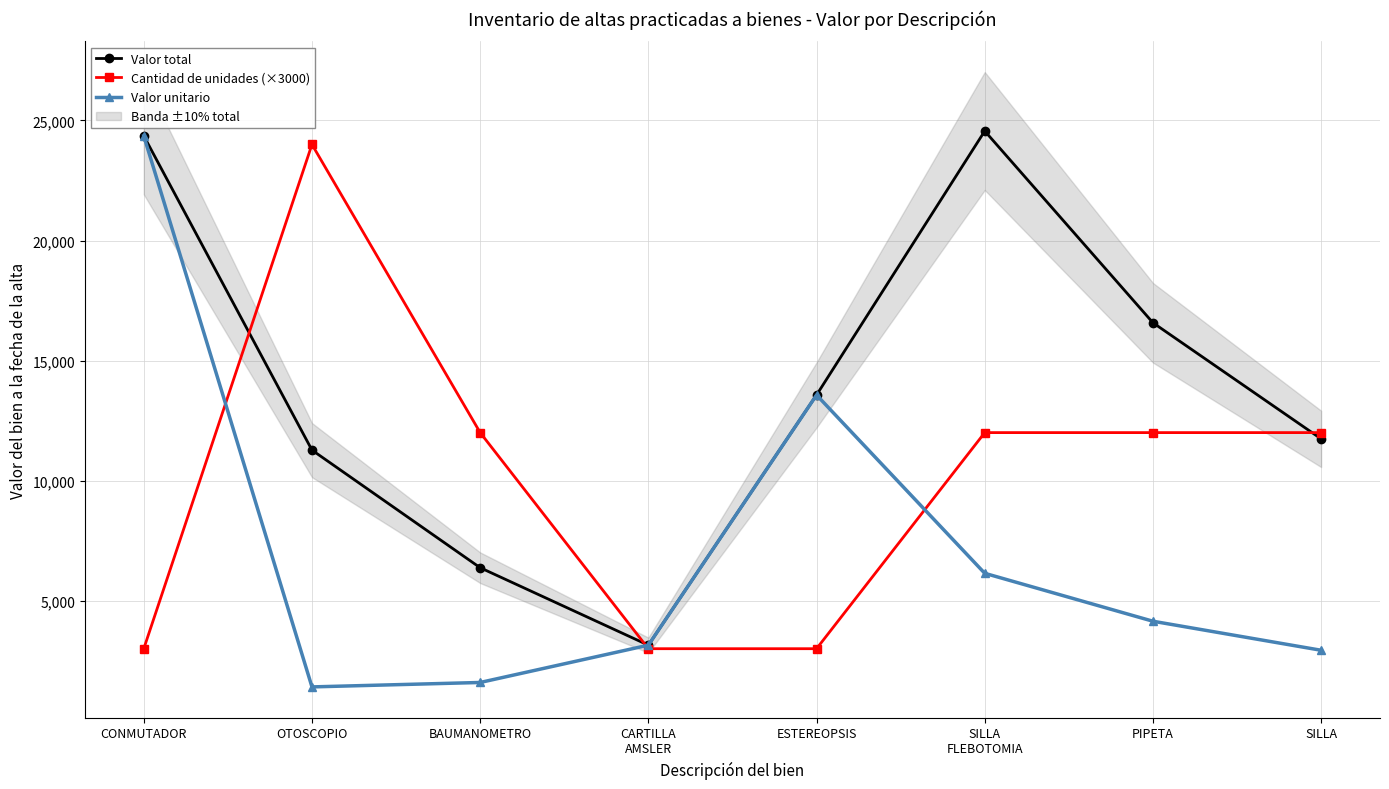

What is the minimum value shown in the chart?

1408.9